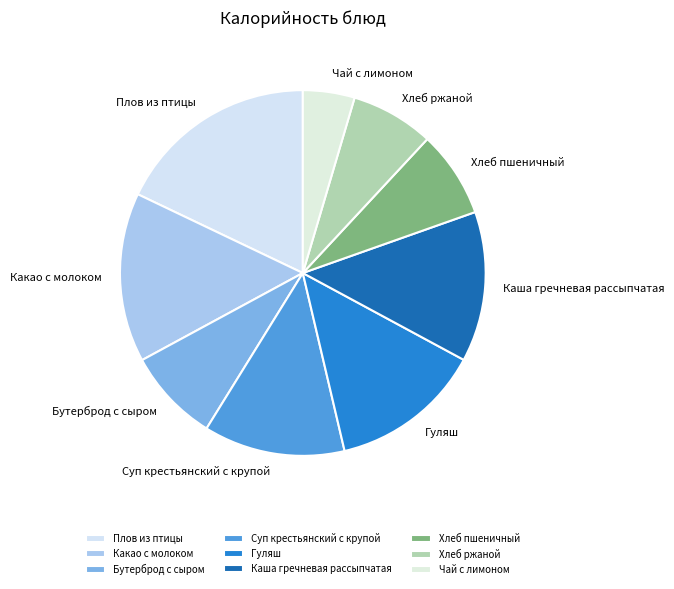

Count the number of slices in the pie.

9